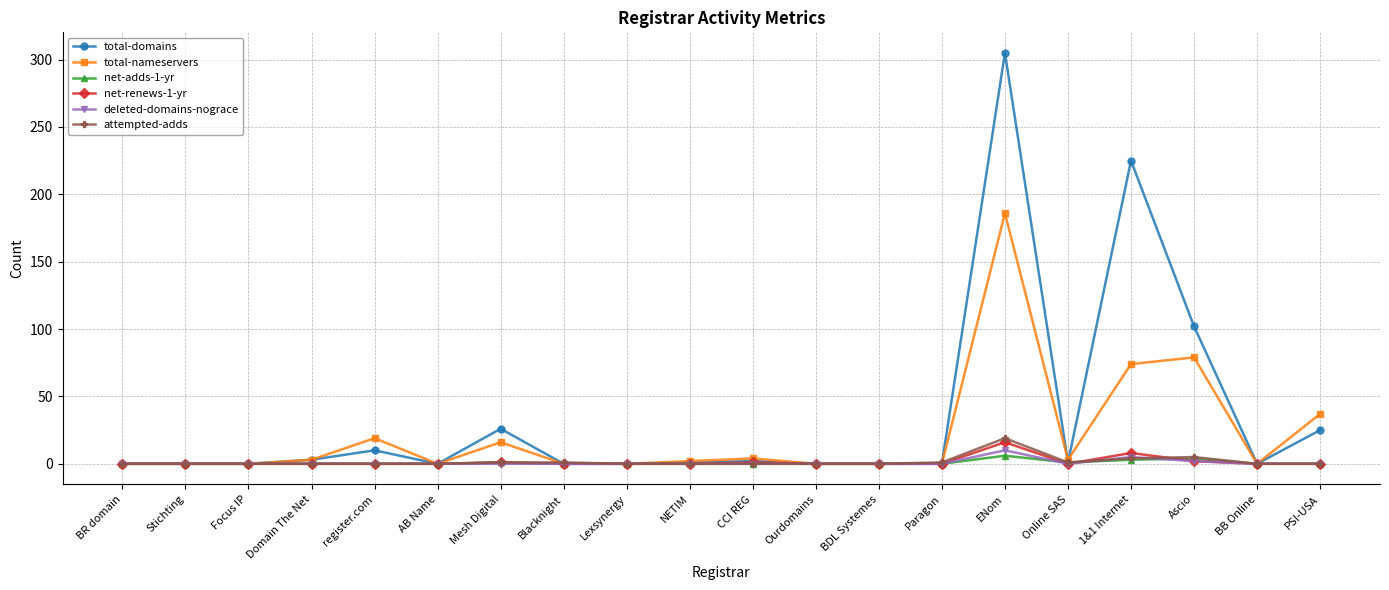

Does the chart display data point markers on the line(s)?

Yes